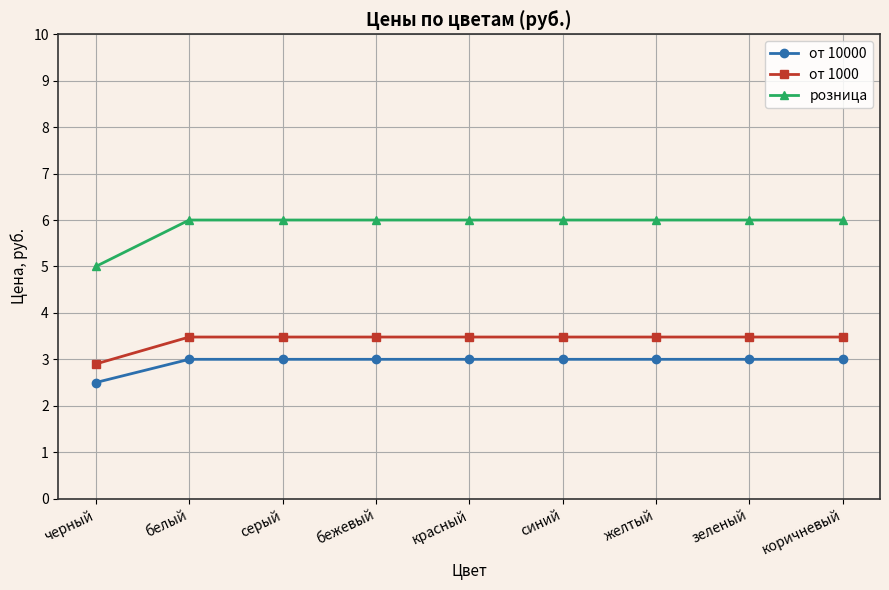

How many от 1000 values are between 3 and 4?

8